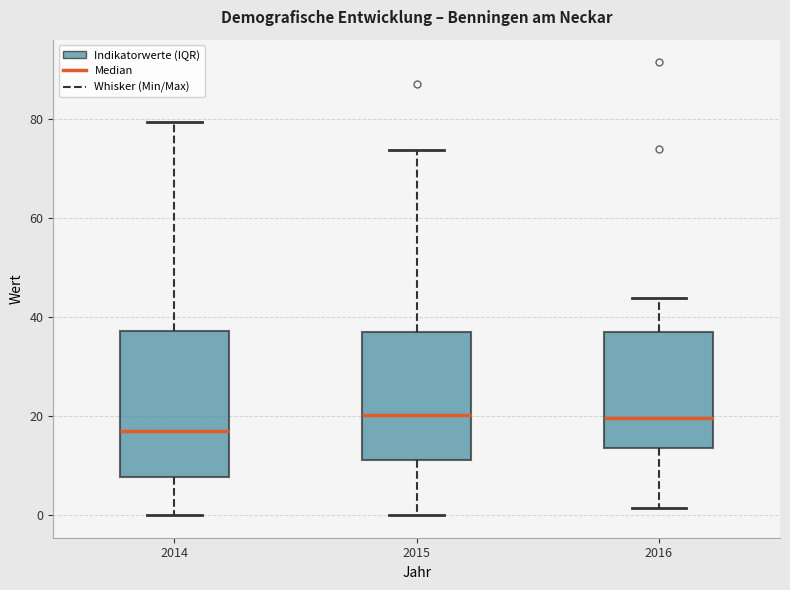

Reading left to right, read every box against the y-axis: the position of its median line, the range the box covers, and the ends of its whiskers. The values are not printed on the chart, so give them approximately, as read against the axis.

2014: median 16, box 8 to 38, whiskers 0 to 80
2015: median 20, box 12 to 36, whiskers 0 to 74
2016: median 20, box 14 to 38, whiskers 2 to 44